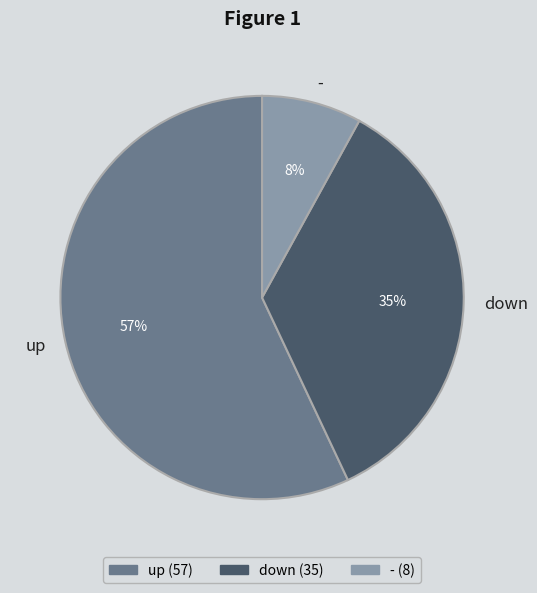

What is the largest slice in the pie chart?

up